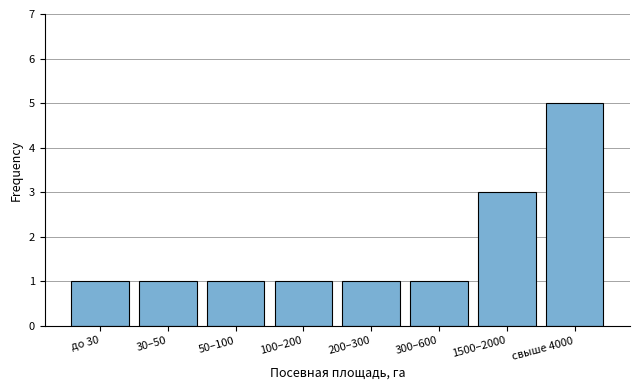

Reading right to left, transcribe all the data shown in this chart.

5	3	1	1	1	1	1	1